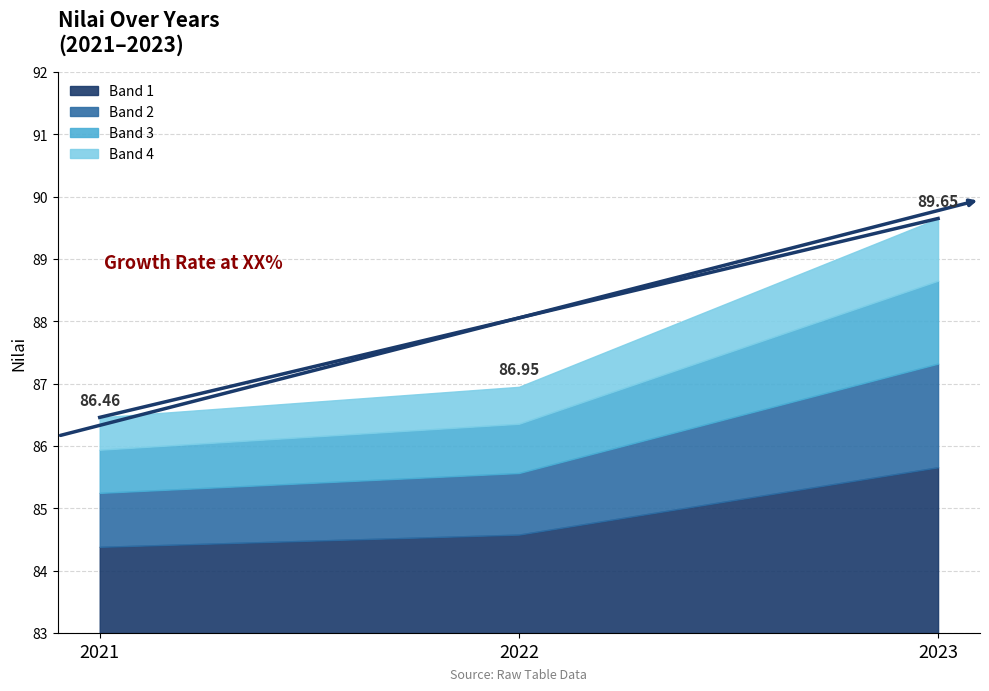

List the labels in order of value, smallest first.

2021, 2022, 2023